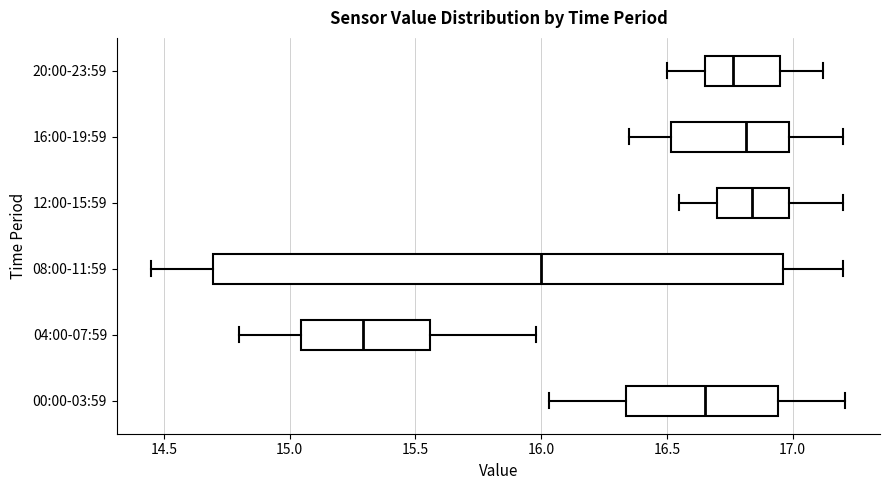

Reading bottom to top, transcribe this box plot: for each box, give where its median line is, the range the box spans, and where its two whiskers end, as read against the x-axis. The values are not printed on the chart, so give them approximately, as read against the axis.

00:00-03:59: median 16.65, box 16.35 to 16.95, whiskers 16.05 to 17.20
04:00-07:59: median 15.30, box 15.05 to 15.55, whiskers 14.80 to 16.00
08:00-11:59: median 16.00, box 14.70 to 16.95, whiskers 14.45 to 17.20
12:00-15:59: median 16.85, box 16.70 to 17.00, whiskers 16.55 to 17.20
16:00-19:59: median 16.80, box 16.50 to 17.00, whiskers 16.35 to 17.20
20:00-23:59: median 16.75, box 16.65 to 16.95, whiskers 16.50 to 17.10